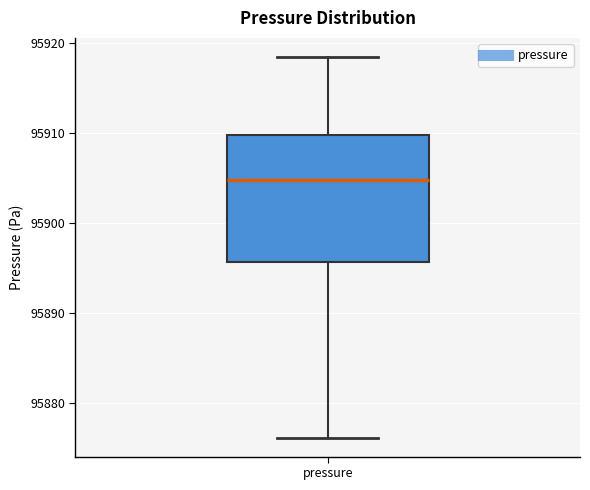

Transcribe this box plot: give where the median line is, the range the box spans, and where the two whiskers end, as read against the y-axis. The values are not printed on the chart, so give them approximately, as read against the axis.

median 95905, box 95896 to 95910, whiskers 95876 to 95918